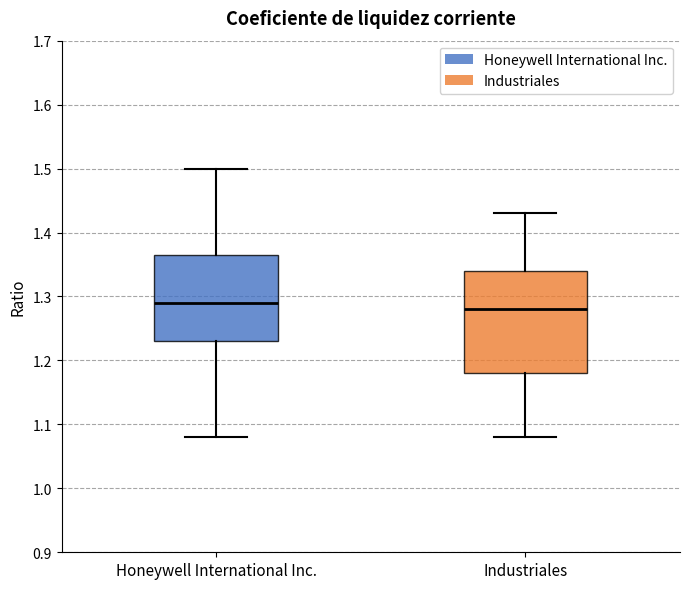

Reading left to right, transcribe this box plot: for each box, give where its median line is, the range the box spans, and where its two whiskers end, as read against the y-axis. The values are not printed on the chart, so give them approximately, as read against the axis.

Honeywell International Inc.: median 1.29, box 1.23 to 1.37, whiskers 1.08 to 1.50
Industriales: median 1.28, box 1.18 to 1.34, whiskers 1.08 to 1.43